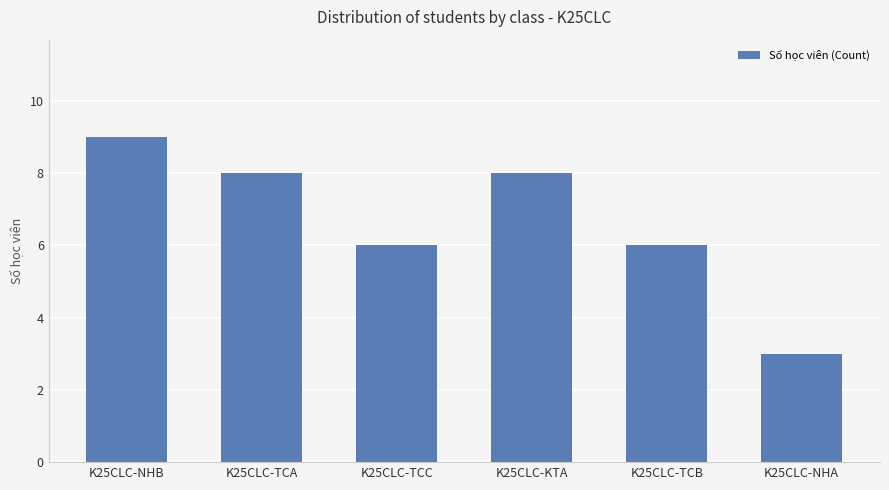

Reading left to right, transcribe all the data shown in this chart.

9	8	6	8	6	3